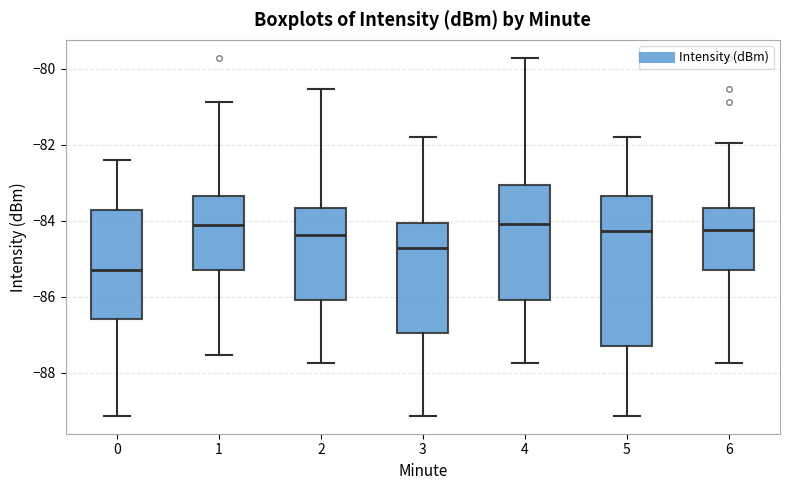

Reading left to right, read every box against the y-axis: the position of its median line, the range the box covers, and the ends of its whiskers. The values are not printed on the chart, so give them approximately, as read against the axis.

0: median -85.2, box -86.6 to -83.8, whiskers -89.2 to -82.4
1: median -84.2, box -85.2 to -83.4, whiskers -87.6 to -80.8
2: median -84.4, box -86.0 to -83.6, whiskers -87.8 to -80.6
3: median -84.8, box -87.0 to -84.0, whiskers -89.2 to -81.8
4: median -84.0, box -86.0 to -83.0, whiskers -87.8 to -79.8
5: median -84.2, box -87.2 to -83.4, whiskers -89.2 to -81.8
6: median -84.2, box -85.2 to -83.6, whiskers -87.8 to -82.0